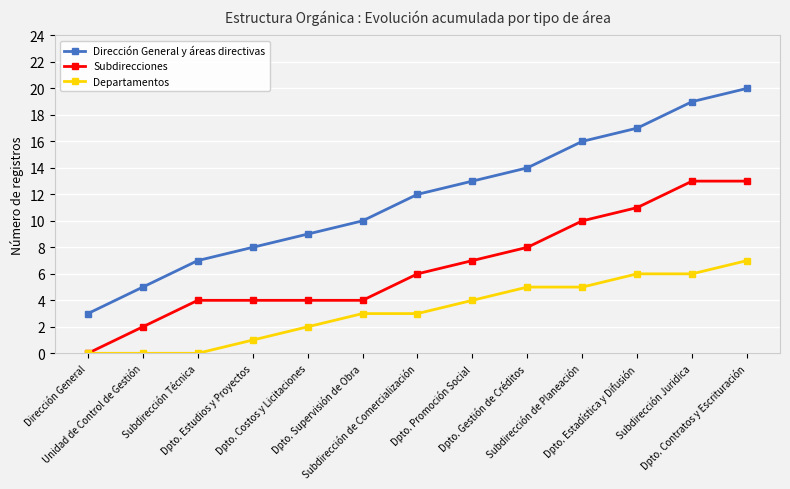

How many values in Subdirecciones are above zero?

12